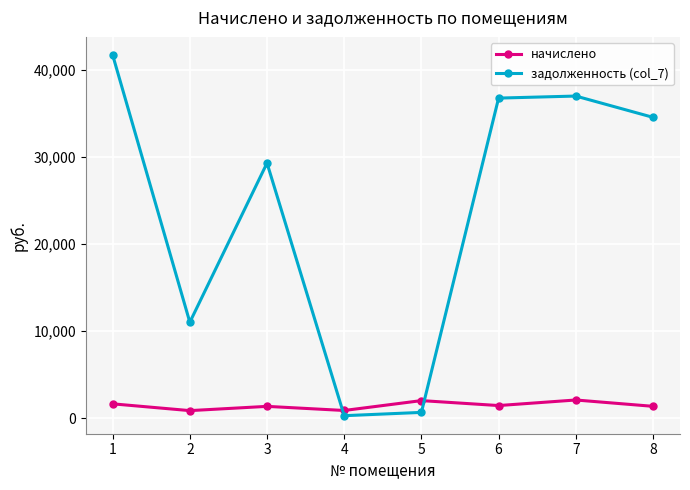

In начислено, how many points are higher than both neighbors (excluding endpoints)?

3